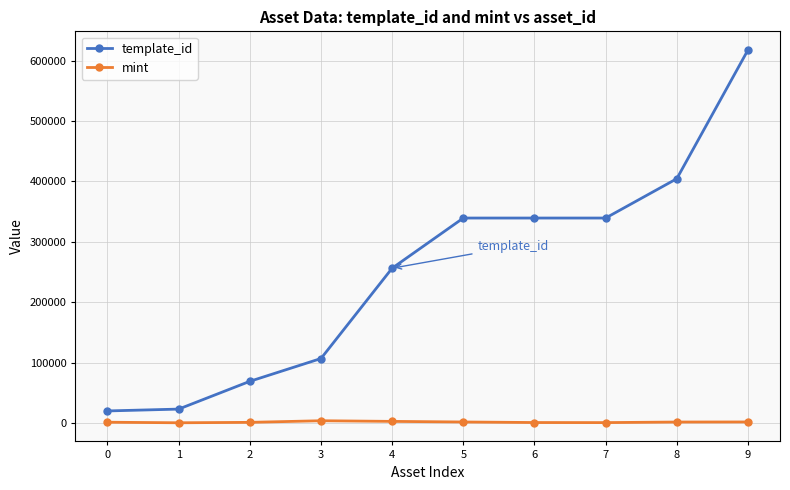

The template_id series shows 339233 at 7. True or false?

True